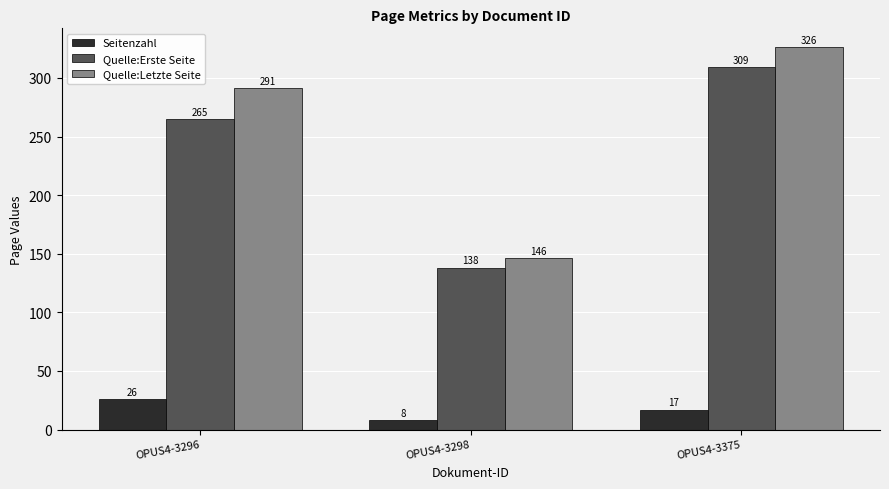

How many bars are there in each group?

3